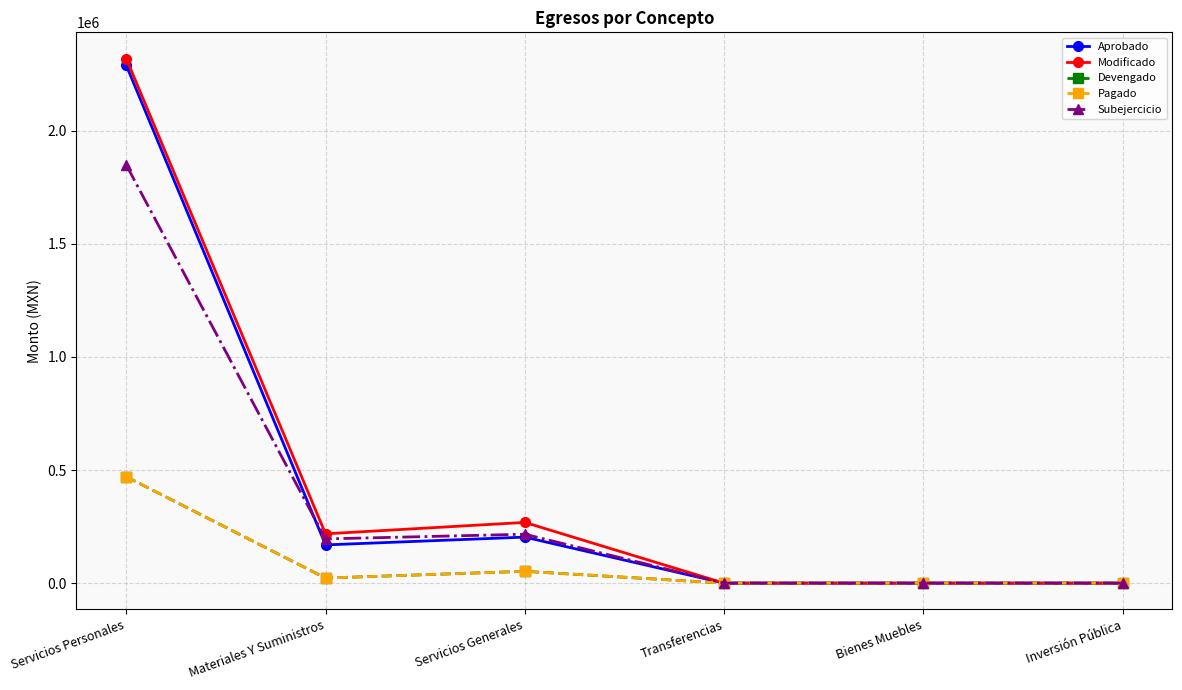

How many interior local valleys does the Devengado series have?

1